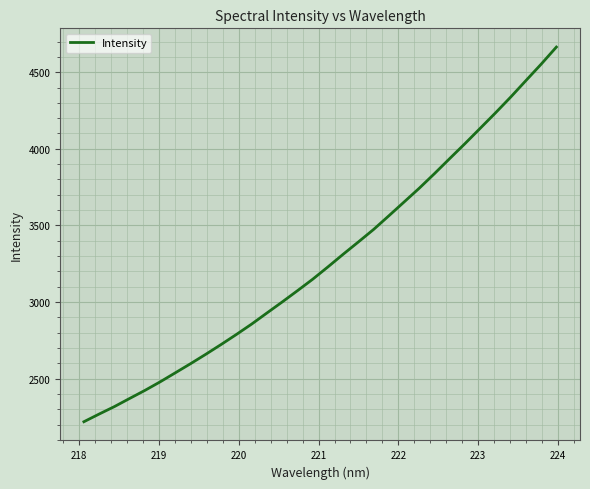

What is the difference between the maximum and minimum values?

2445.8